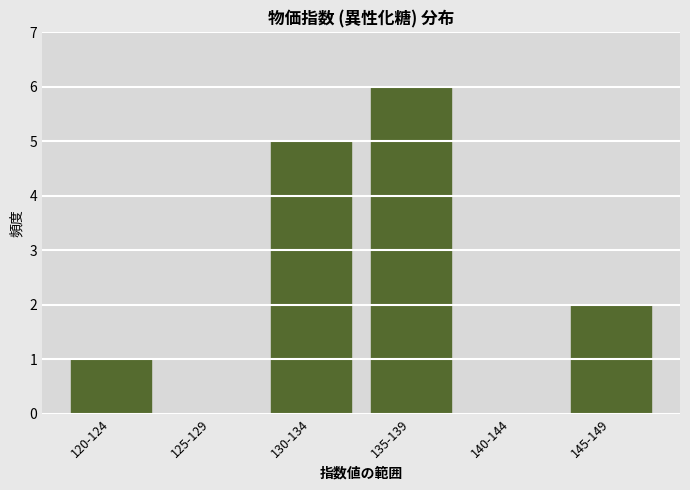

Reading right to left, extract all data points from this chart.

145-149=2	140-144=0	135-139=6	130-134=5	125-129=0	120-124=1